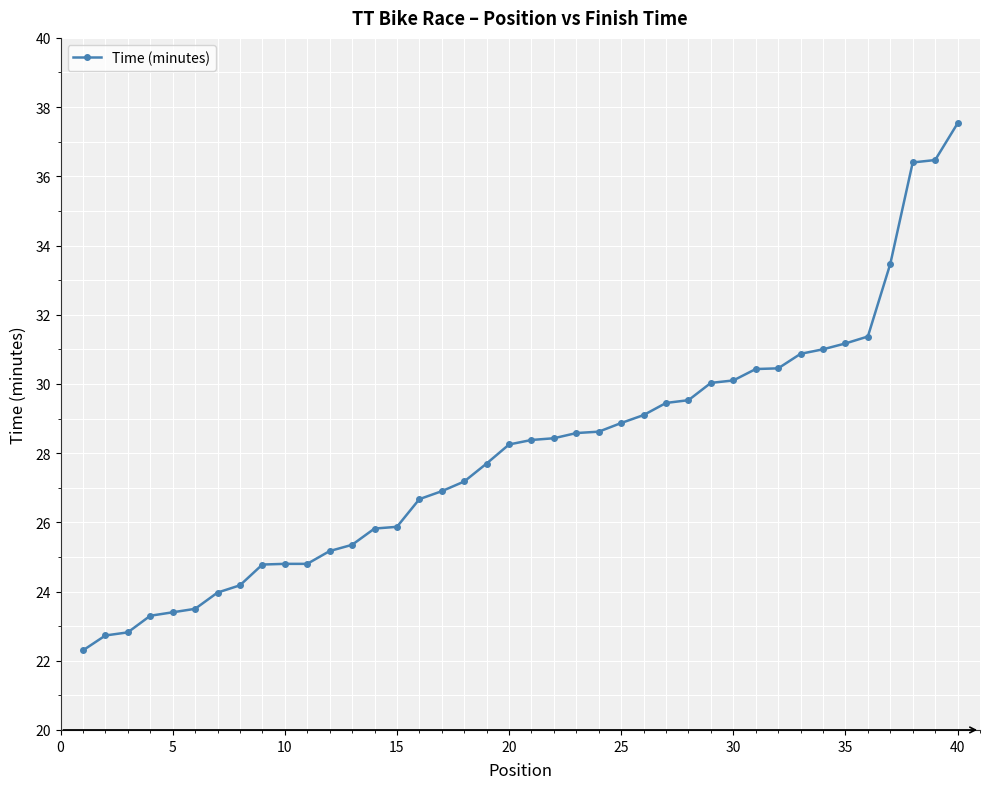

What is the value of the 10th point from the left?

24.8